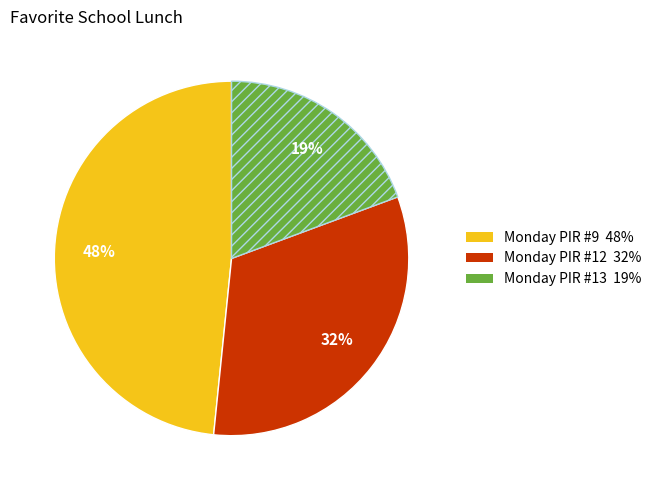

How many slices are in this pie chart?

3